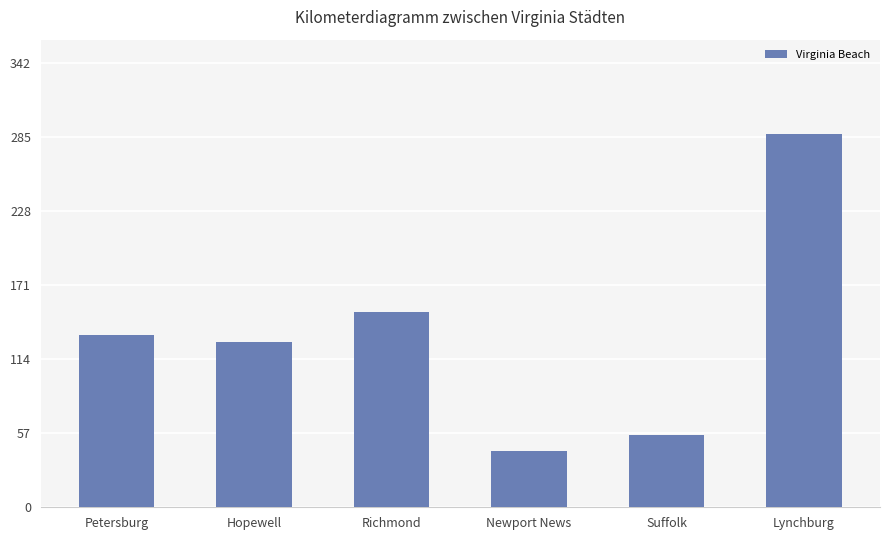

Approximately how many times larger is the value at Suffolk compared to Newport News?

1.3